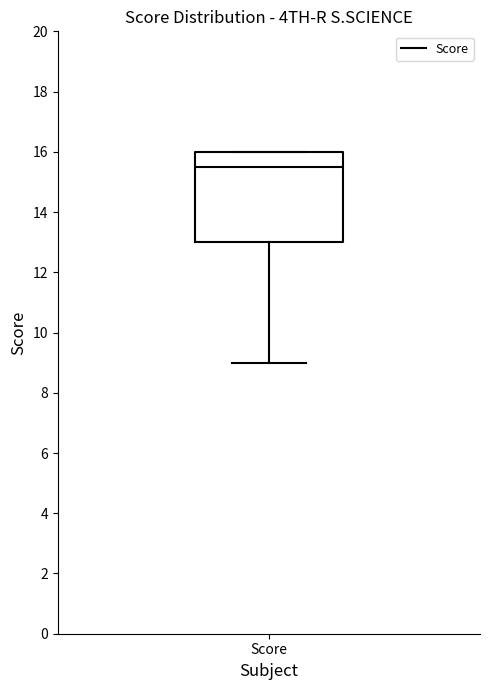

Where does the lower whisker of the box for Score end on the y-axis? The values are not printed on the chart, so give them approximately, as read against the axis.

9.0